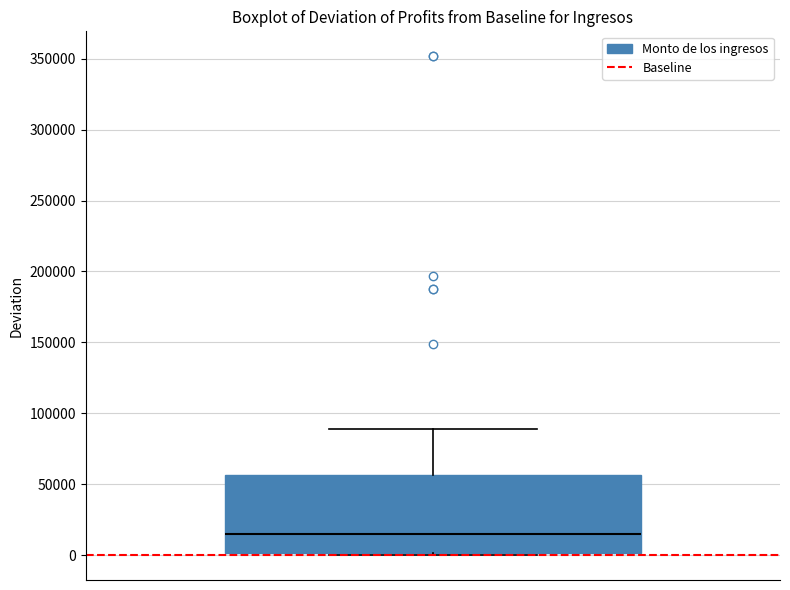

Where is the upper edge of the box on the y-axis? The values are not printed on the chart, so give them approximately, as read against the axis.

55000